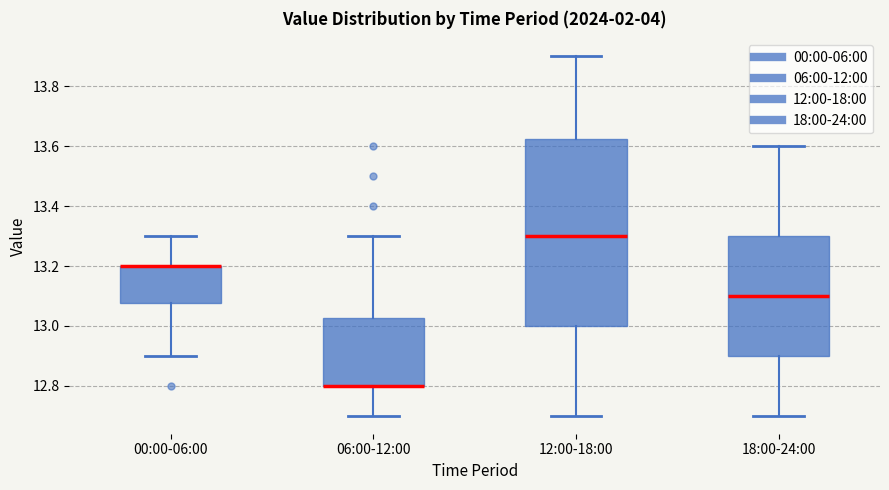

Which box is the tallest, from its lower edge to its upper edge?

12:00-18:00